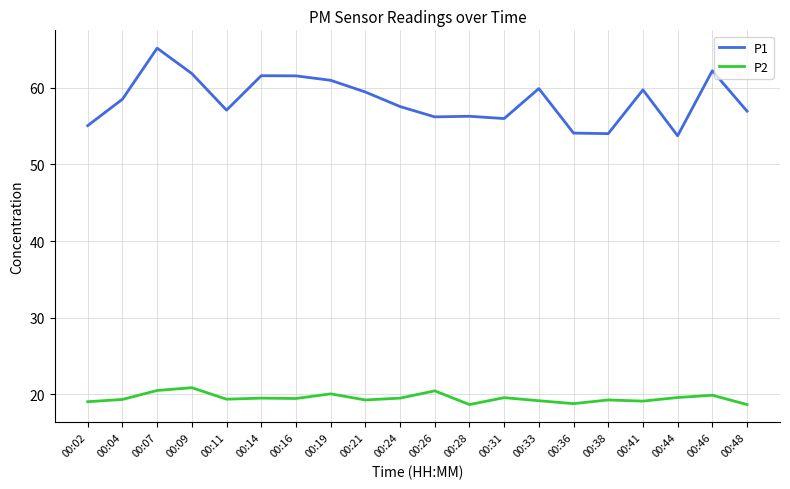

What is the maximum value shown in the chart?

65.2